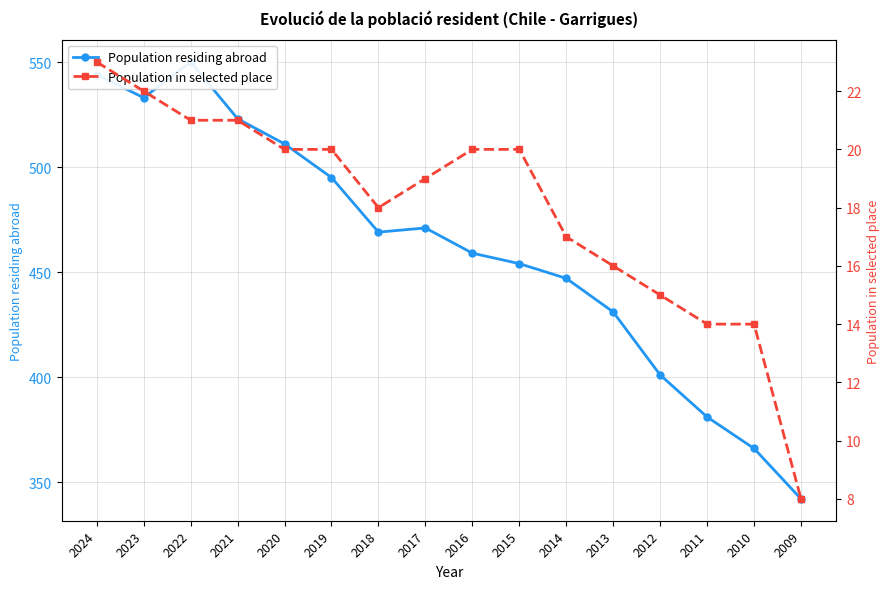

What is the sum of the Population in selected place values at 2019 and 2013?

36